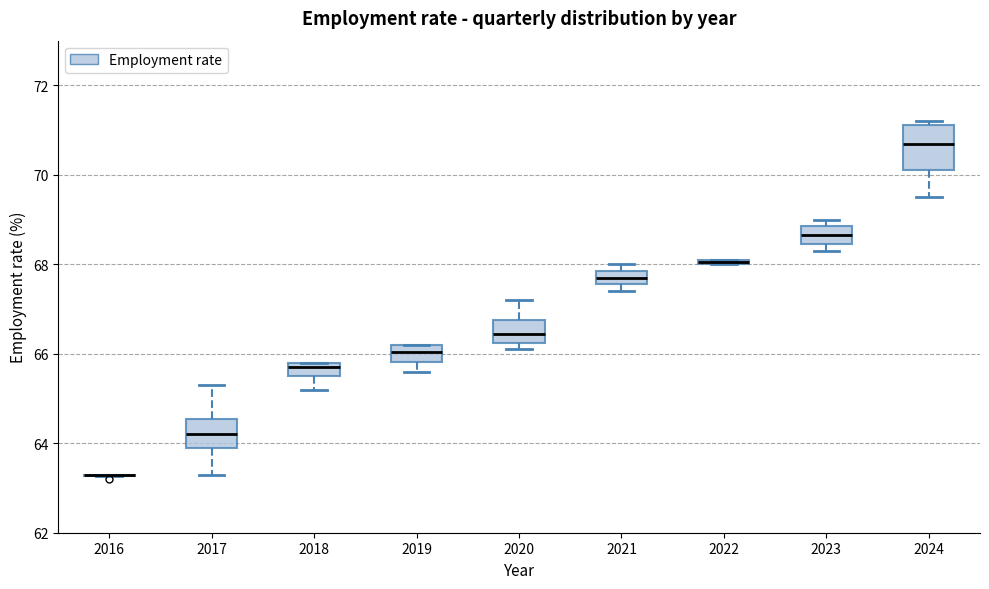

Comparing the boxes themselves (not the whiskers), which one is the tallest?

2024